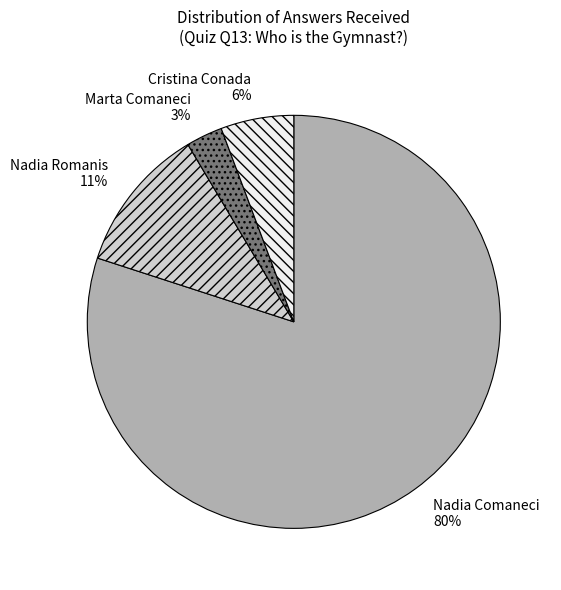

How many slices are in this pie chart?

4